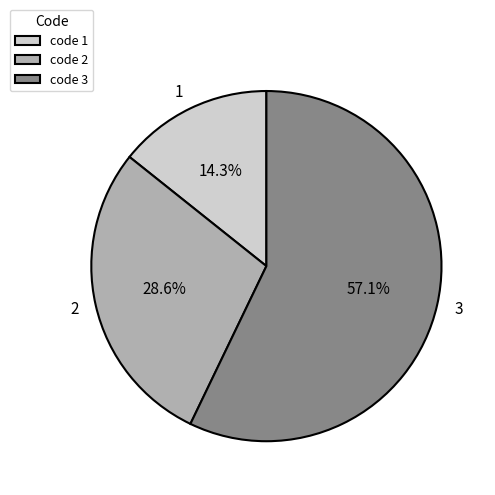

To the nearest percent, what is the difference between the largest and smallest slice percentages?

43%